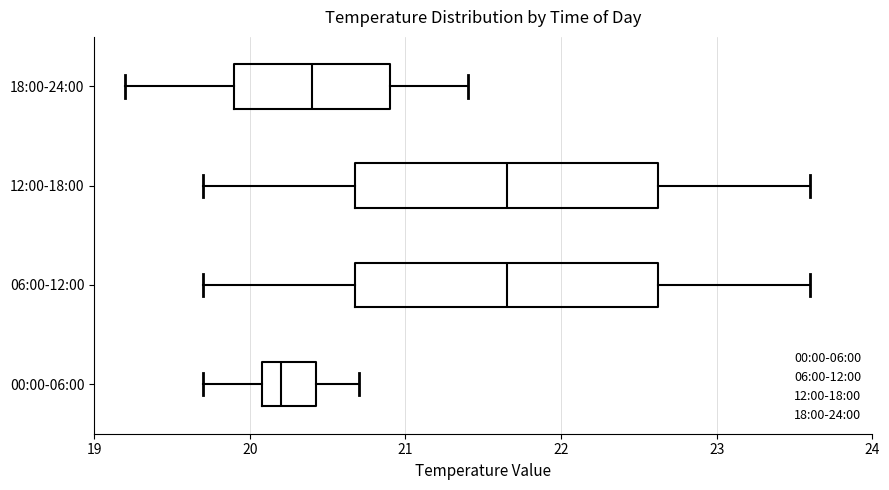

Reading bottom to top, read every box against the x-axis: the position of its median line, the range the box covers, and the ends of its whiskers. The values are not printed on the chart, so give them approximately, as read against the axis.

00:00-06:00: median 20.2, box 20.1 to 20.4, whiskers 19.7 to 20.7
06:00-12:00: median 21.7, box 20.7 to 22.6, whiskers 19.7 to 23.6
12:00-18:00: median 21.7, box 20.7 to 22.6, whiskers 19.7 to 23.6
18:00-24:00: median 20.4, box 19.9 to 20.9, whiskers 19.2 to 21.4